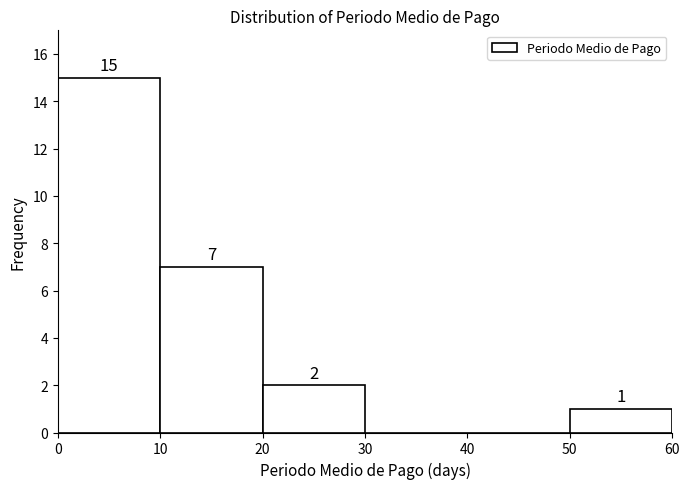

Over which range of the x-axis is the bar tallest?

0 to 10